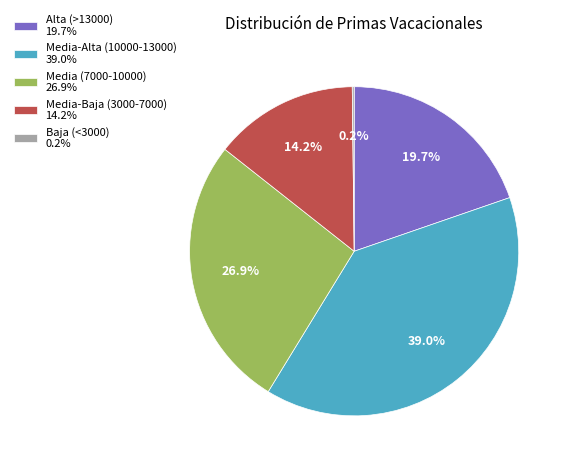

Is there a majority slice in this chart?

No